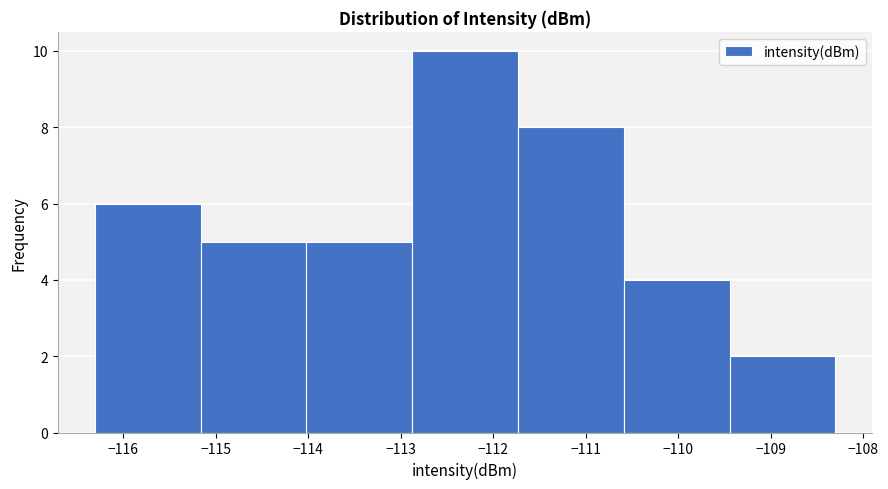

Reading left to right, transcribe this chart: for each bar, give the range it covers on the x-axis and its height. Neither the bar edges nor the heights are printed on the chart, so give them approximately, as read against the axes.

-116.3 to -115.2: 6
-115.2 to -114.0: 5
-114.0 to -112.9: 5
-112.9 to -111.7: 10
-111.7 to -110.6: 8
-110.6 to -109.4: 4
-109.4 to -108.3: 2